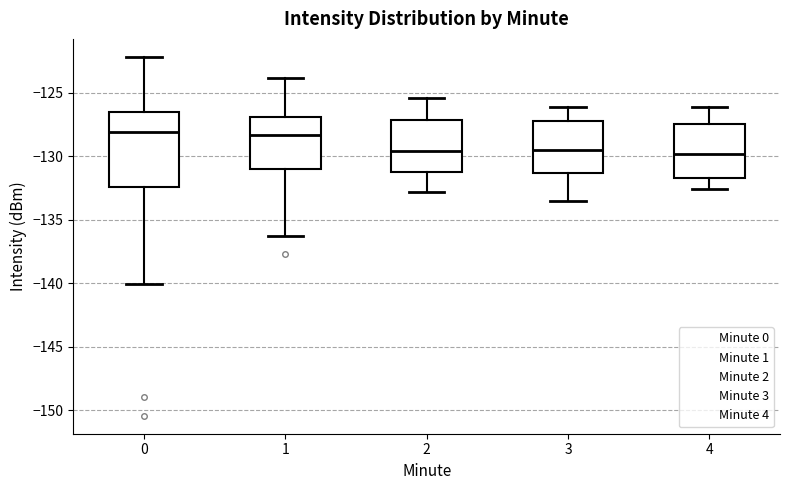

Where does the lower whisker of the box at x = 1 end on the y-axis? The values are not printed on the chart, so give them approximately, as read against the axis.

-136.5